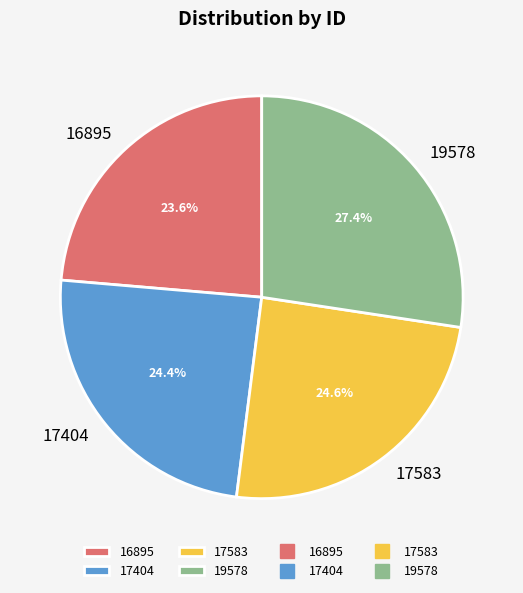

How much of the chart is everything except 17583?

75.4%